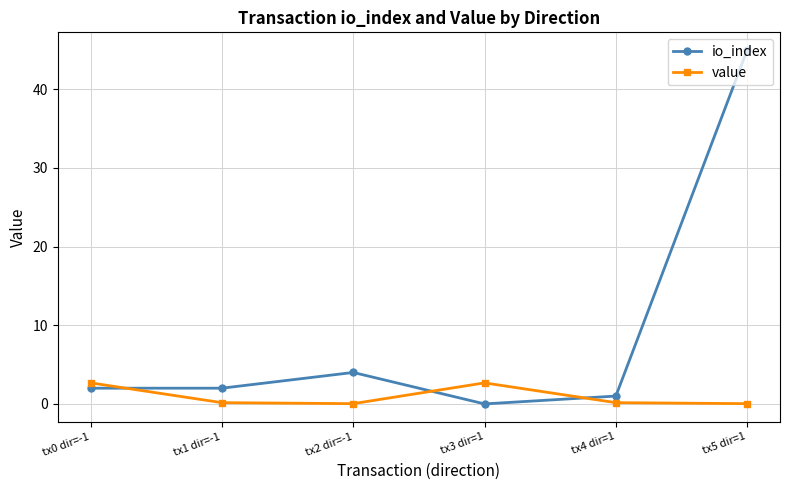

At which category does io_index reach its first local peak?

tx2 dir=-1